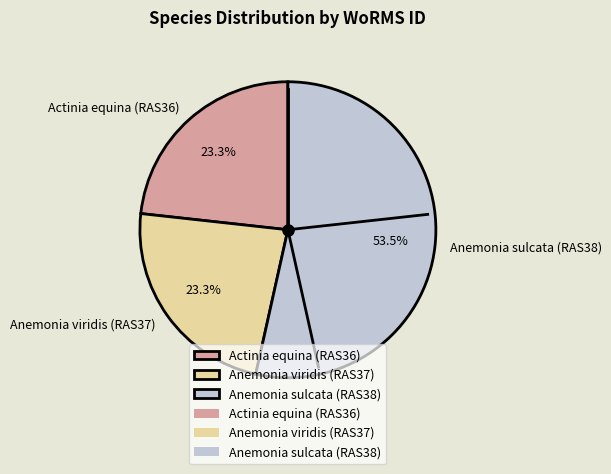

Which has a higher value, Anemonia viridis (RAS37) or Anemonia sulcata (RAS38)?

Anemonia sulcata (RAS38)